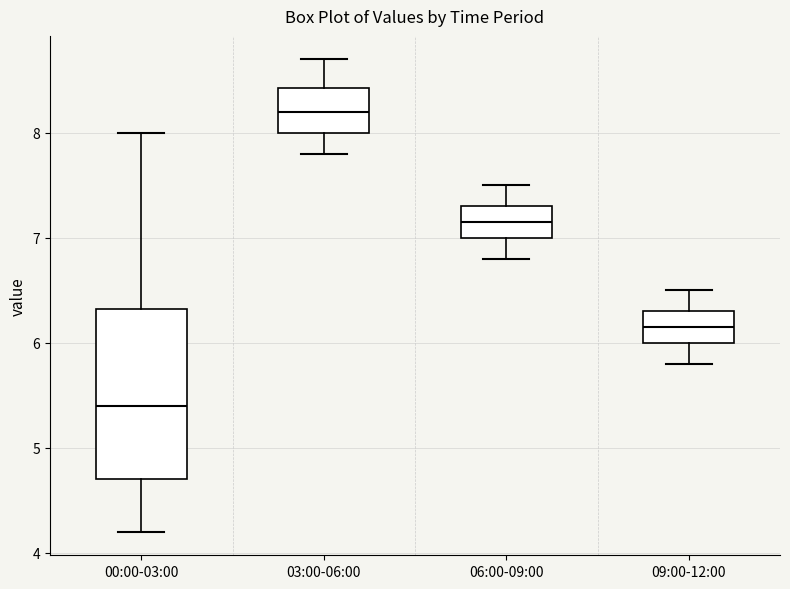

Where does the median line of the box for 09:00-12:00 sit on the y-axis? The values are not printed on the chart, so give them approximately, as read against the axis.

6.2